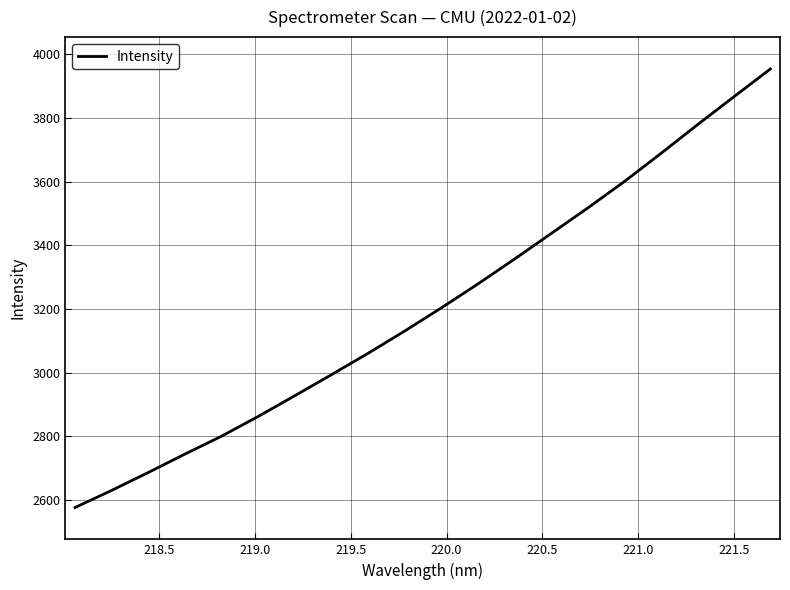

What is the maximum value shown in the chart?

3953.8